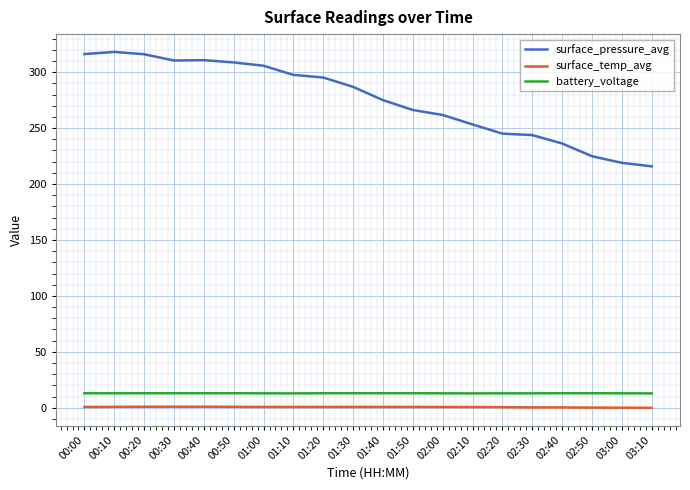

What is the highest value of the battery_voltage series?

13.0